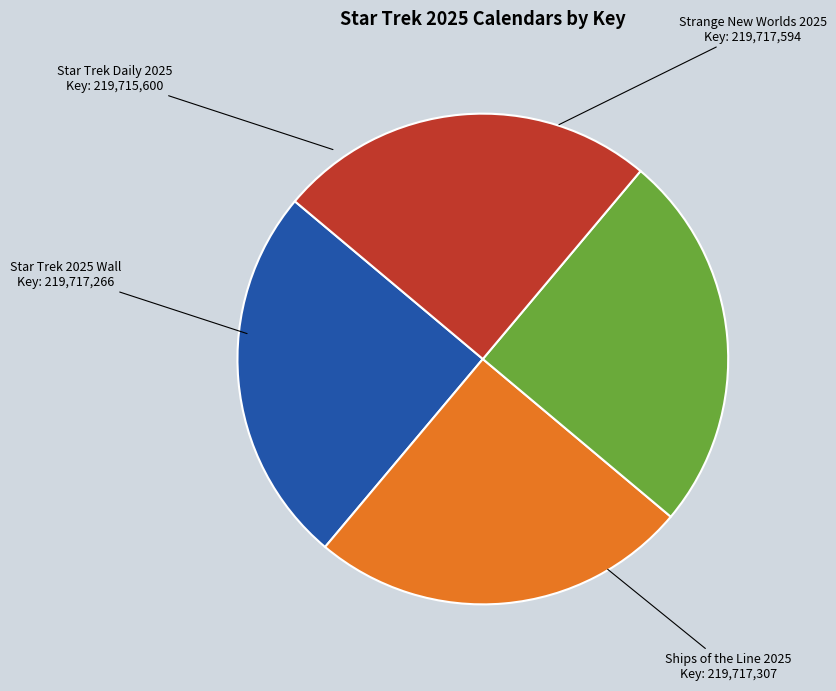

Count the number of slices in the pie.

4